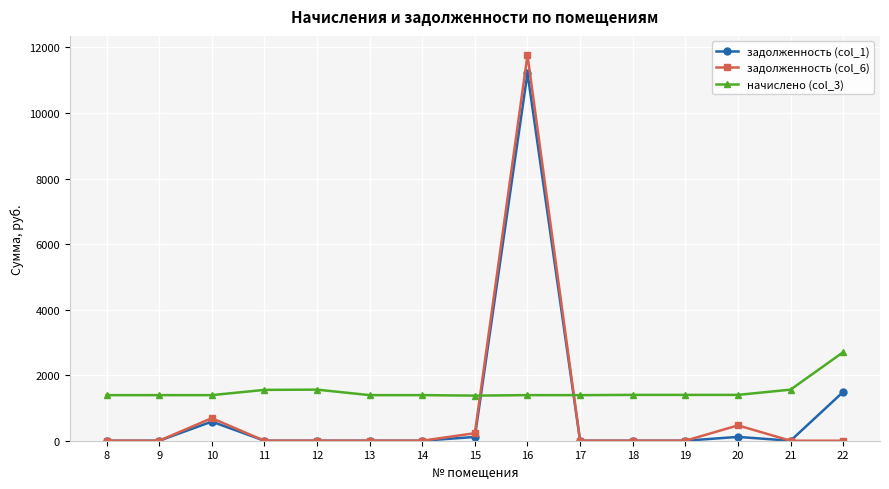

Is the value of задолженность (col_1) at 21 greater than the value of начислено (col_3) at 13?

No